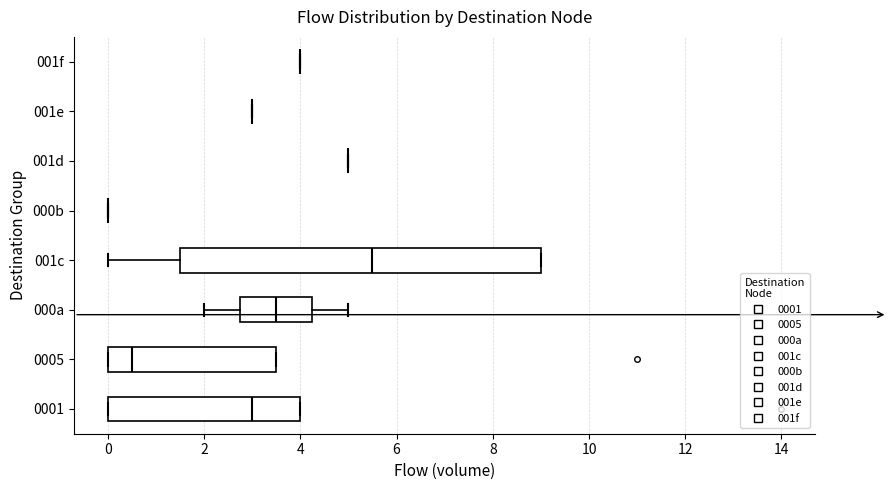

Reading bottom to top, read every box against the x-axis: the position of its median line, the range the box covers, and the ends of its whiskers. The values are not printed on the chart, so give them approximately, as read against the axis.

0001: median 3.0, box 0.0 to 4.0, whiskers 0.0 to 4.0
0005: median 0.6, box 0.0 to 3.6, whiskers 0.0 to 3.6
000a: median 3.6, box 2.8 to 4.2, whiskers 2.0 to 5.0
001c: median 5.6, box 1.6 to 9.0, whiskers 0.0 to 9.0
000b: box collapsed to a line at 0.0, whiskers 0.0 to 0.0
001d: box collapsed to a line at 5.0, whiskers 5.0 to 5.0
001e: box collapsed to a line at 3.0, whiskers 3.0 to 3.0
001f: box collapsed to a line at 4.0, whiskers 4.0 to 4.0